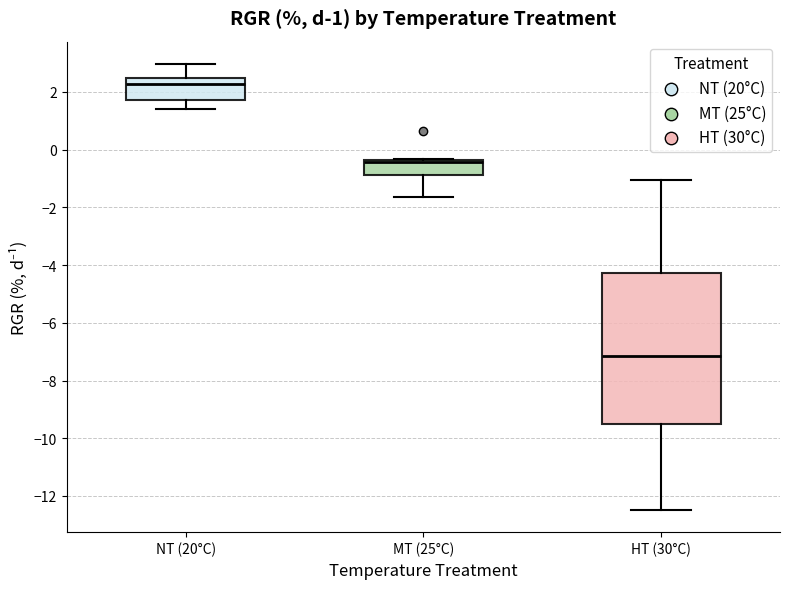

Comparing the boxes themselves (not the whiskers), which one is the tallest?

HT (30°C)